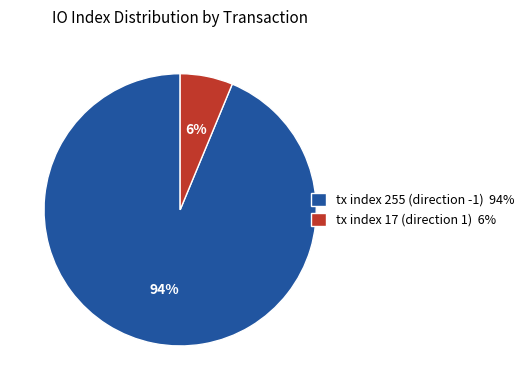

To the nearest percent, what percentage of the pie is tx index 255 (direction -1)?

94%